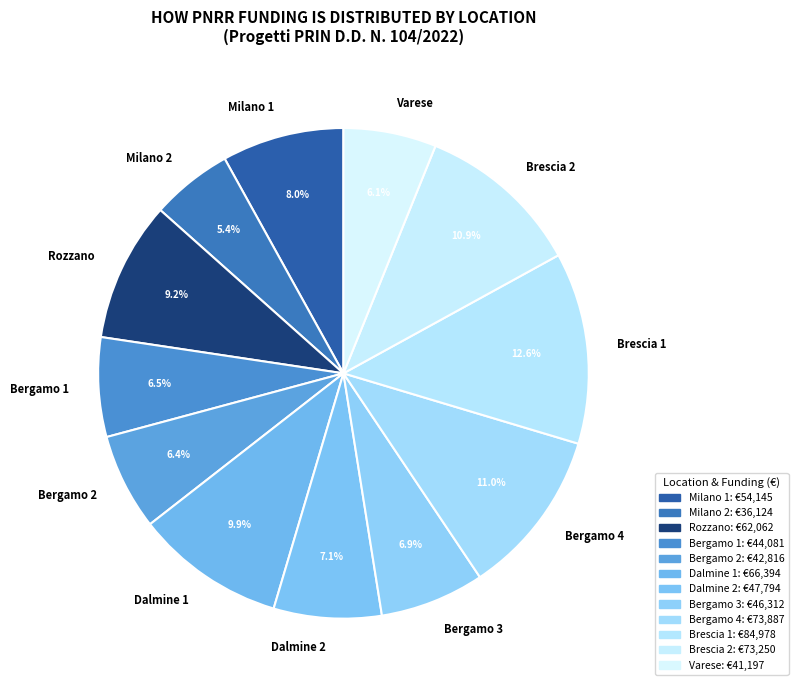

Combined, do Bergamo 4 and Dalmine 2 account for over 50%?

No